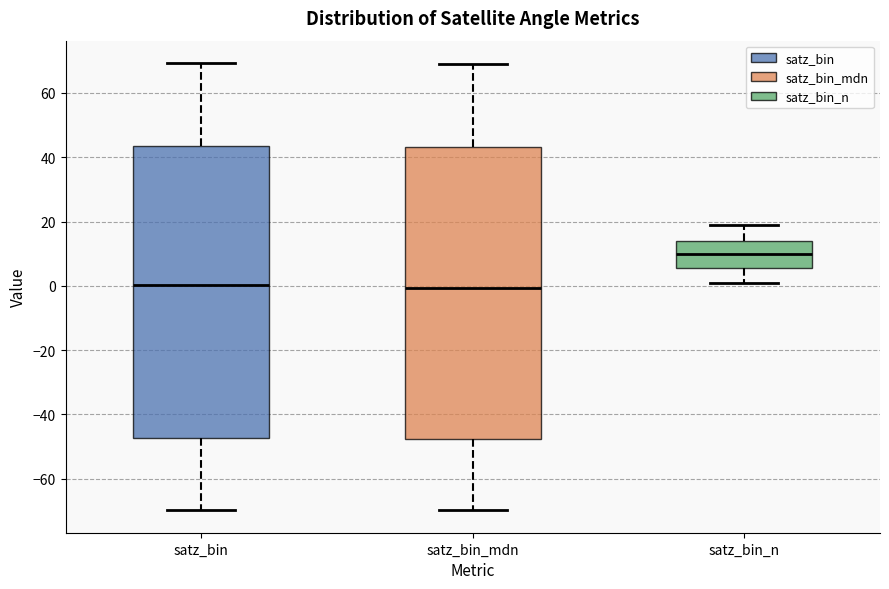

Reading left to right, read every box against the y-axis: the position of its median line, the range the box covers, and the ends of its whiskers. The values are not printed on the chart, so give them approximately, as read against the axis.

satz_bin: median 0, box -48 to 44, whiskers -70 to 70
satz_bin_mdn: median 0, box -48 to 44, whiskers -70 to 70
satz_bin_n: median 10, box 6 to 14, whiskers 2 to 20